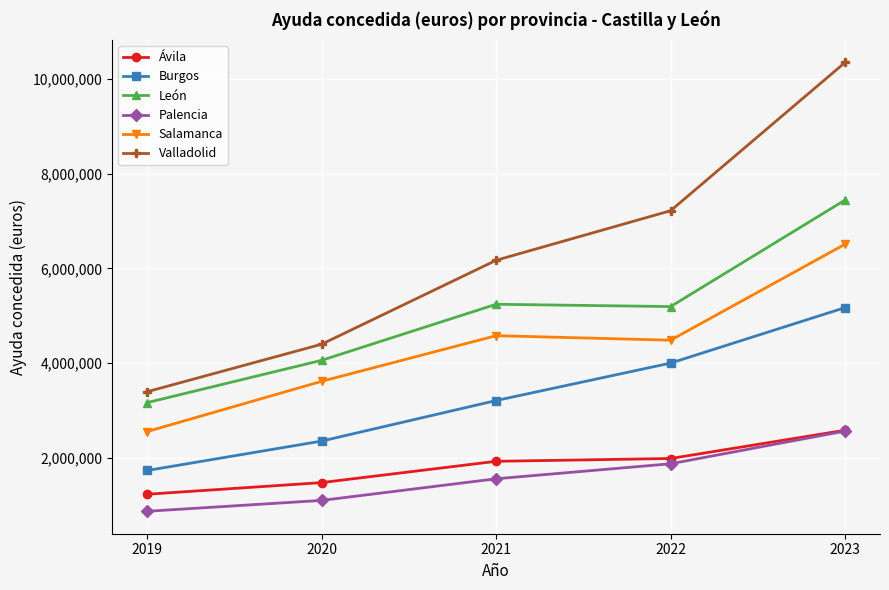

True or false: Ávila and León intersect in this chart.

False